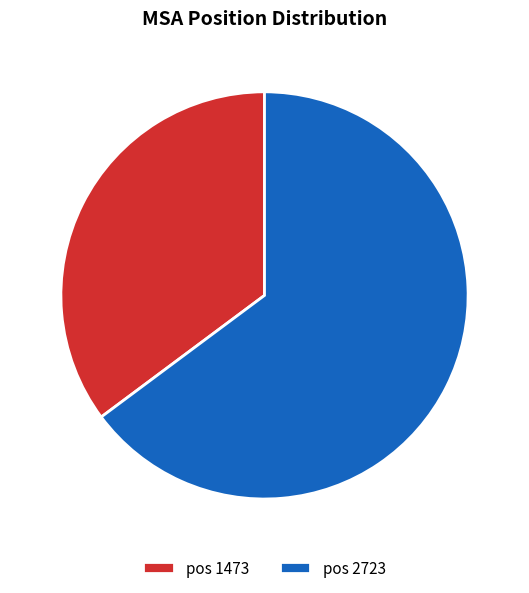

What is the largest slice in the pie chart?

2723